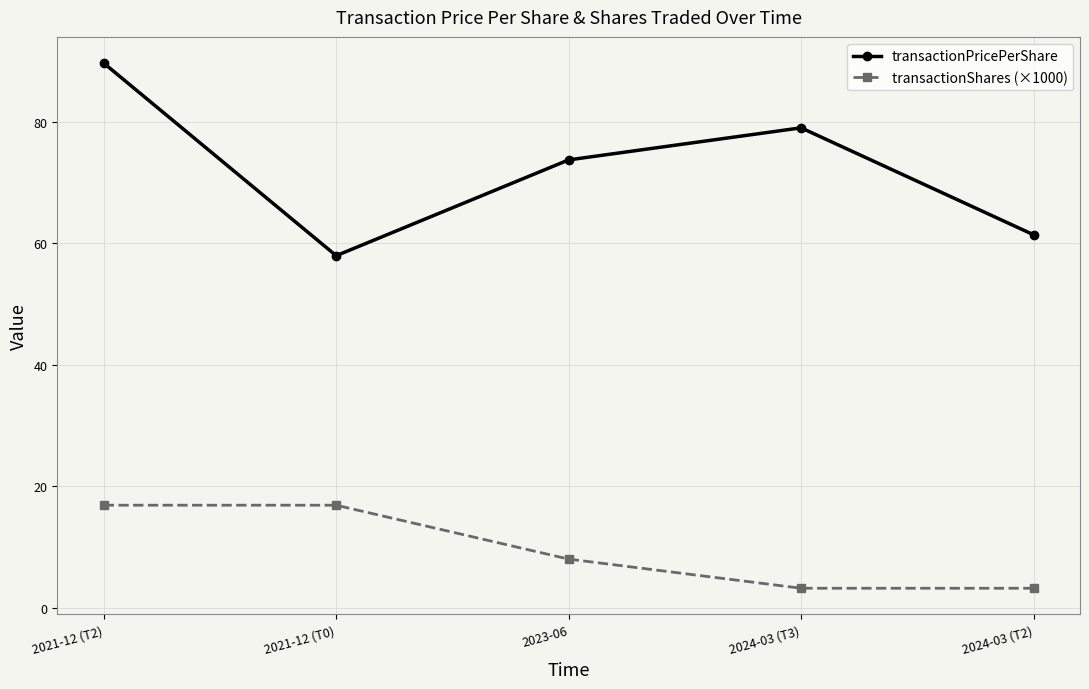

What is the difference between the second highest and minimum values in the transactionPricePerShare series?

21.0